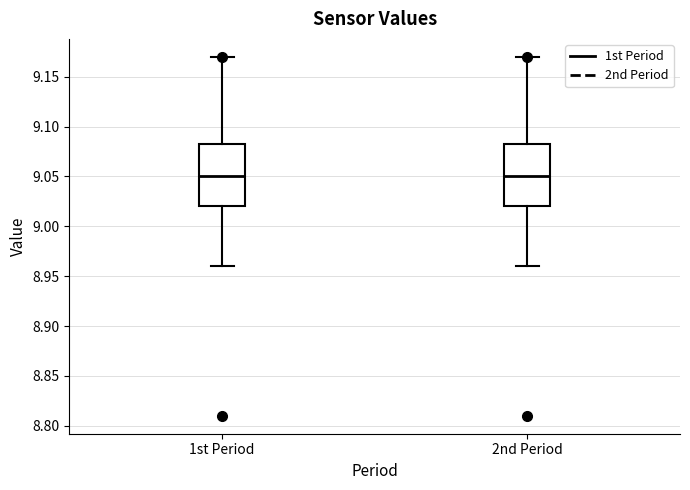

Where does the median line of the box for 1st Period sit on the y-axis? The values are not printed on the chart, so give them approximately, as read against the axis.

9.050